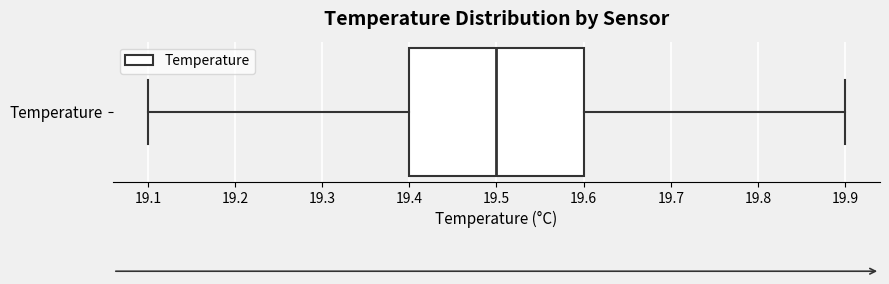

Where is the right edge of the box for Temperature on the x-axis? The values are not printed on the chart, so give them approximately, as read against the axis.

19.6